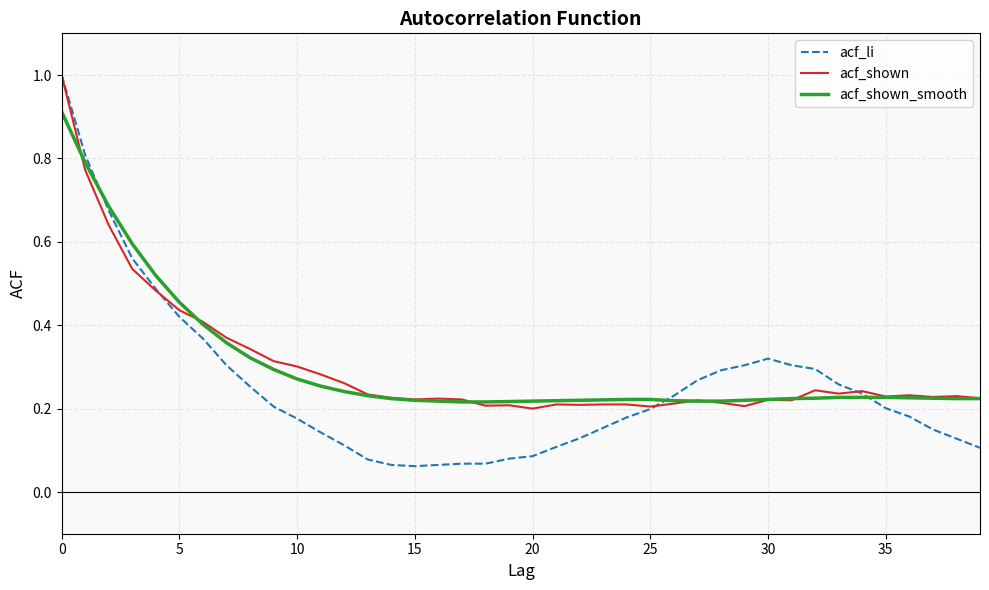

Which series has the largest range (max minus min)?

acf_li